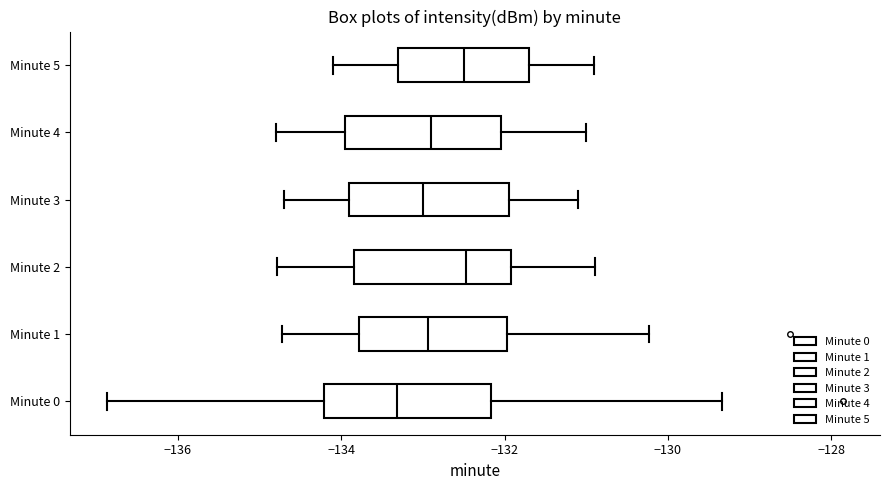

Where does the right whisker of the box for Minute 1 end on the x-axis? The values are not printed on the chart, so give them approximately, as read against the axis.

-130.2